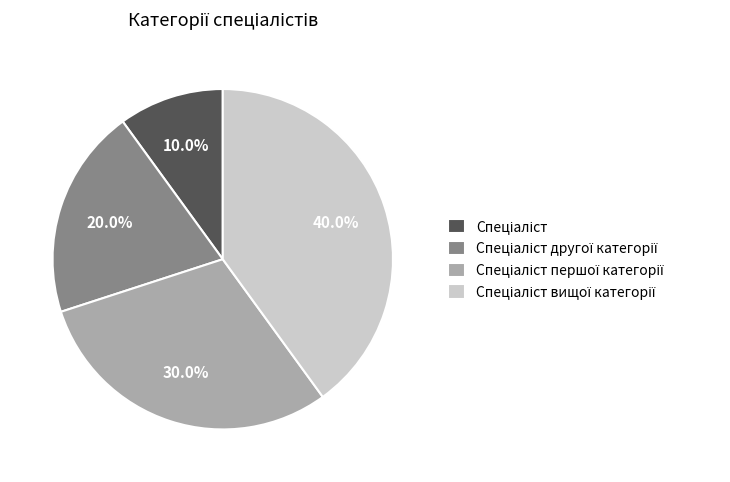

Is there any slice that represents more than half of the pie?

No